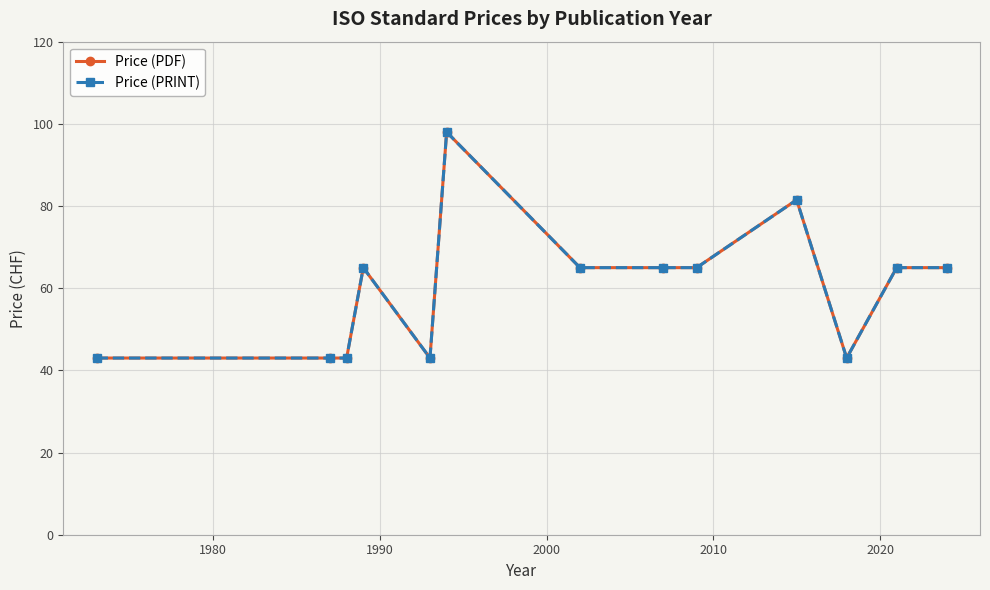

Does the chart have visible grid lines?

Yes